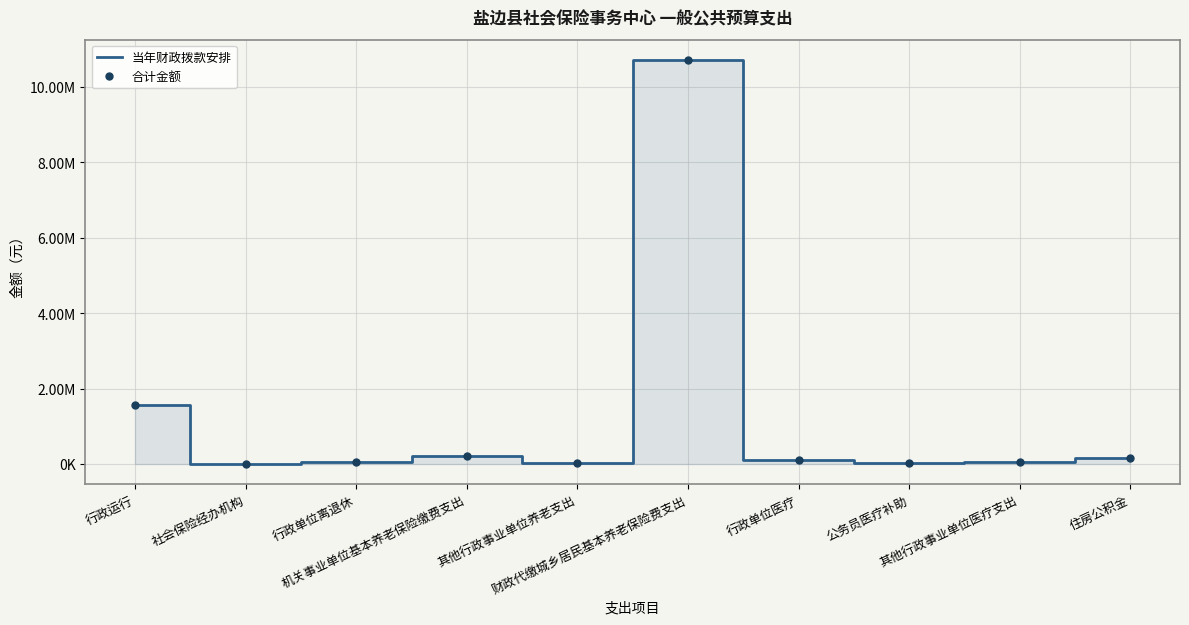

How many values in the 合计金额 series are below 108534?

5